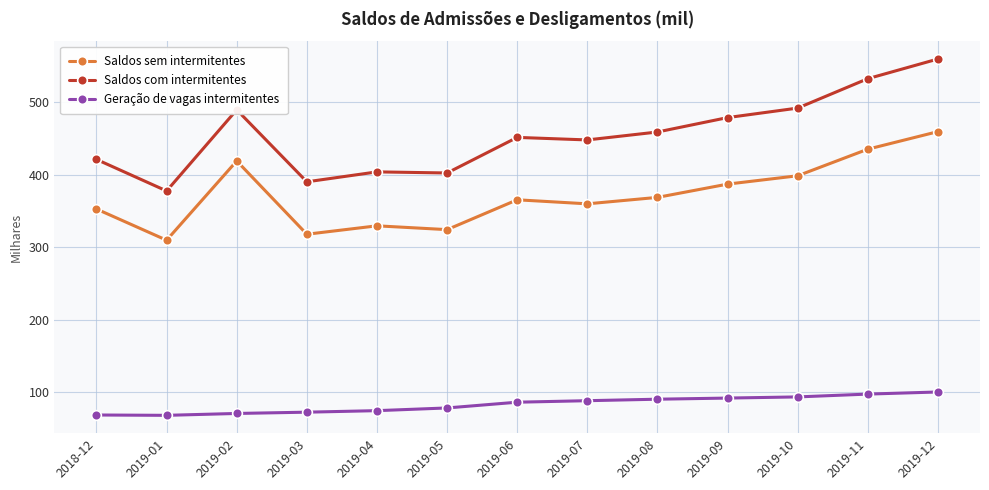

At 2019-07, list the series in order from largest to smallest.

Saldos com intermitentes, Saldos sem intermitentes, Geração de vagas intermitentes